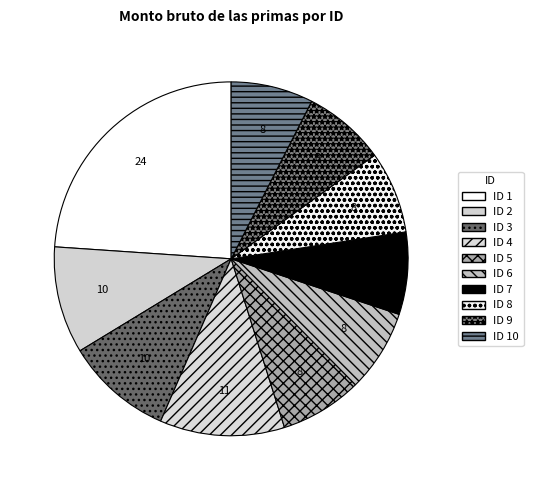

Rank the categories by value from highest to lowest.

1, 4, 2, 3, 5, 6, 7, 8, 9, 10